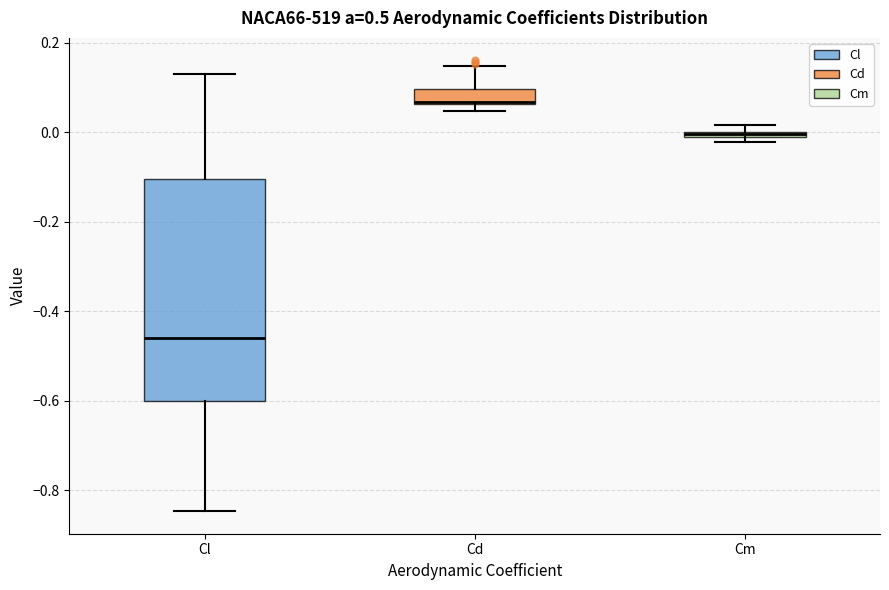

Which box's median line is the highest?

Cd